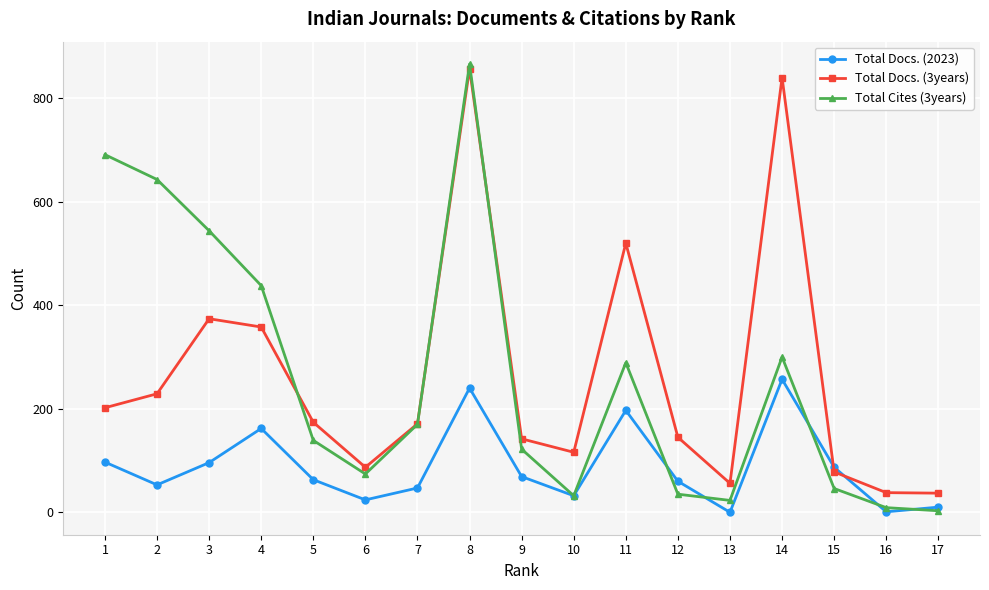

Which series has the largest range (max minus min)?

Total Cites (3years)